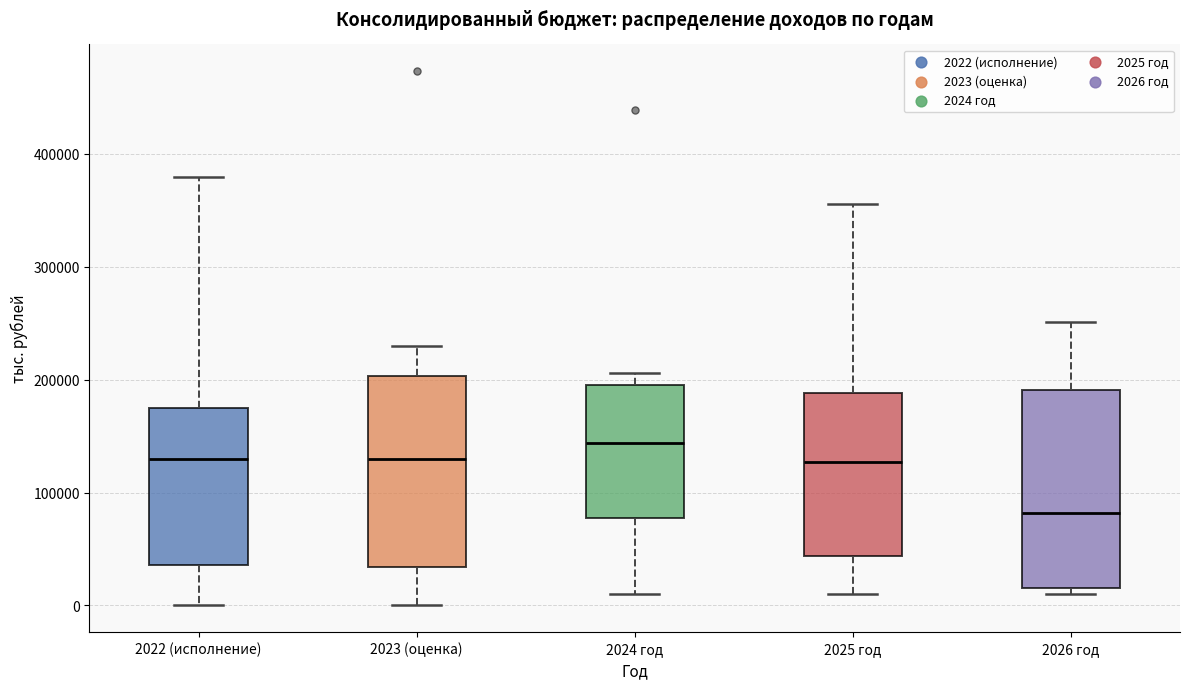

Which box's median line is the lowest?

2026 год